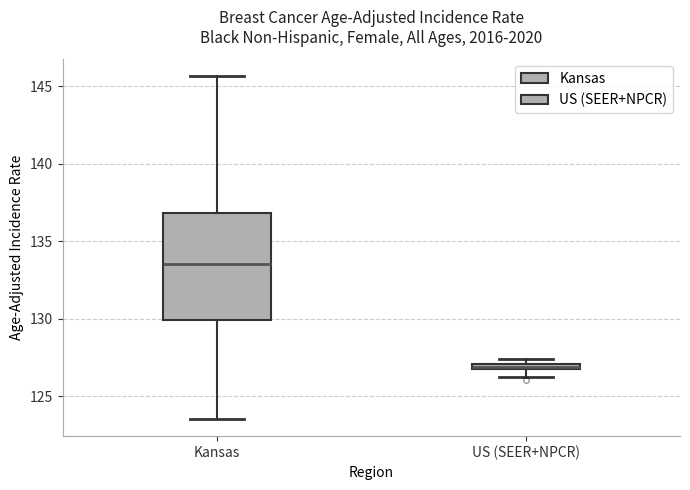

Which box's median line is the lowest?

US (SEER+NPCR)